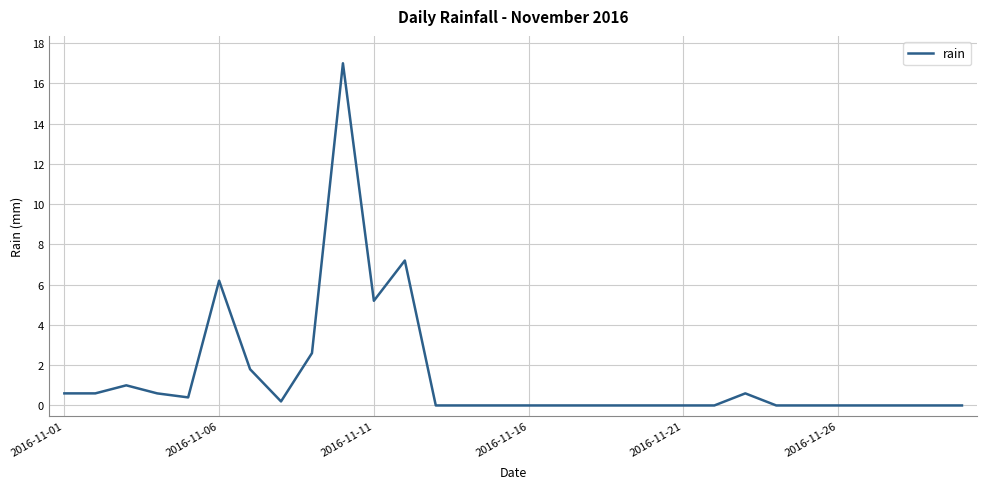

What is the greatest value displayed?

17.0